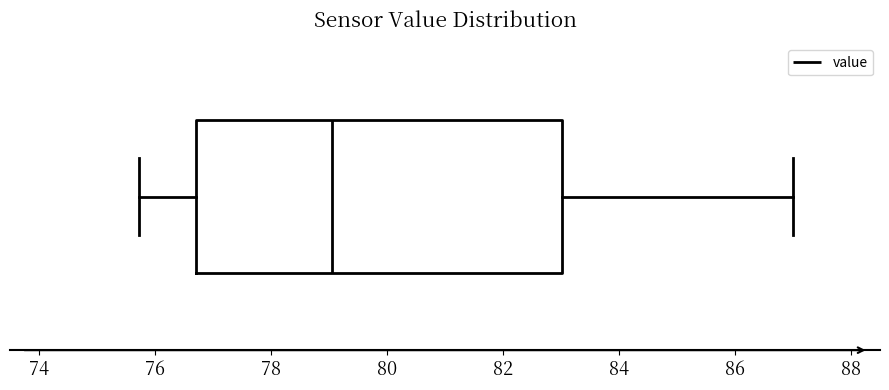

Read this box plot against the x-axis: the position of the median line, the range covered by the box, and the ends of both whiskers. The values are not printed on the chart, so give them approximately, as read against the axis.

median 79.0, box 76.8 to 83.0, whiskers 75.8 to 87.0